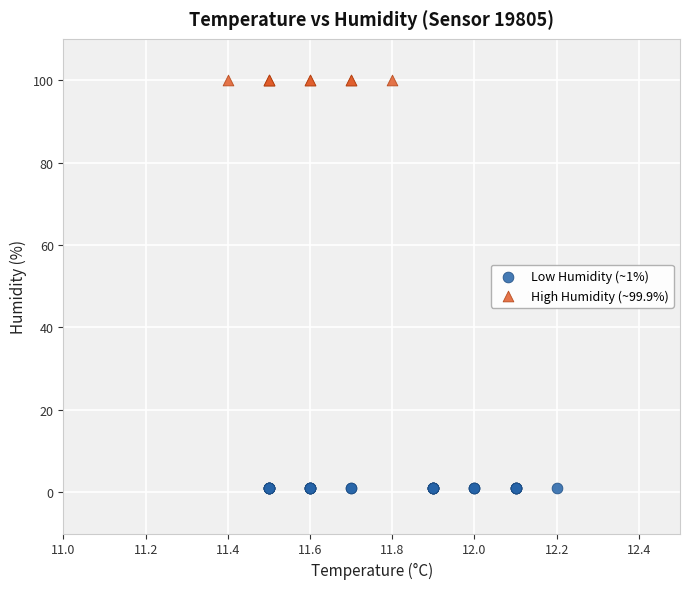

What are all the series names shown in the legend?

Low Humidity (~1%), High Humidity (~99.9%)